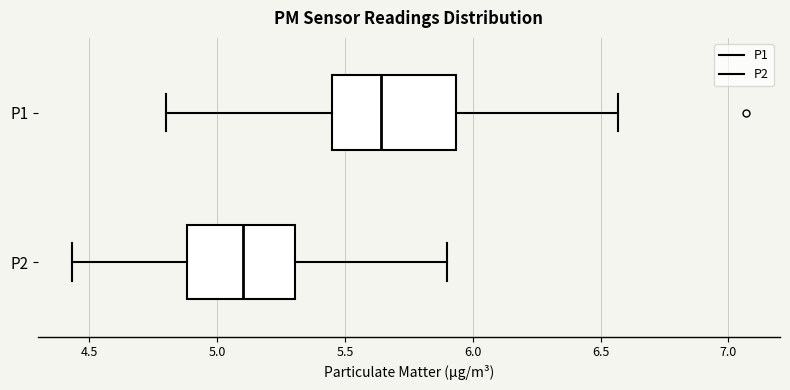

Reading bottom to top, transcribe this box plot: for each box, give where its median line is, the range the box spans, and where its two whiskers end, as read against the x-axis. The values are not printed on the chart, so give them approximately, as read against the axis.

P2: median 5.10, box 4.90 to 5.30, whiskers 4.45 to 5.90
P1: median 5.65, box 5.45 to 5.95, whiskers 4.80 to 6.55